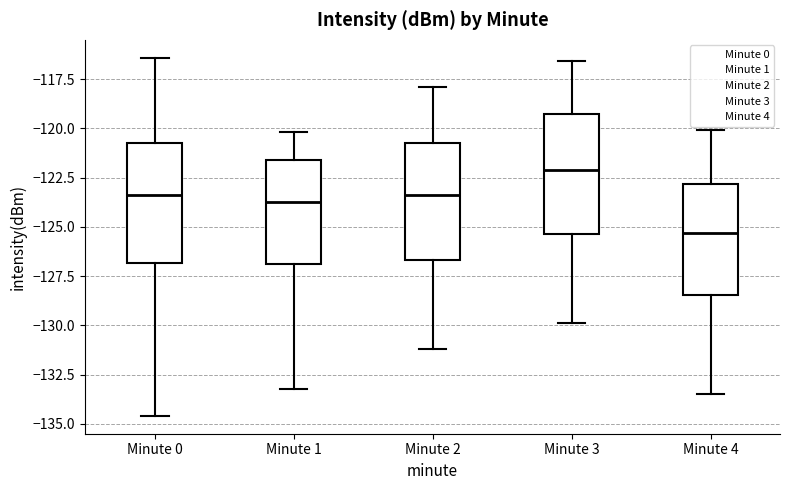

Reading left to right, read every box against the y-axis: the position of its median line, the range the box covers, and the ends of its whiskers. The values are not printed on the chart, so give them approximately, as read against the axis.

Minute 0: median -123.5, box -127.0 to -120.5, whiskers -134.5 to -116.5
Minute 1: median -123.5, box -127.0 to -121.5, whiskers -133.0 to -120.0
Minute 2: median -123.5, box -126.5 to -120.5, whiskers -131.0 to -118.0
Minute 3: median -122.0, box -125.5 to -119.5, whiskers -130.0 to -116.5
Minute 4: median -125.5, box -128.5 to -123.0, whiskers -133.5 to -120.0